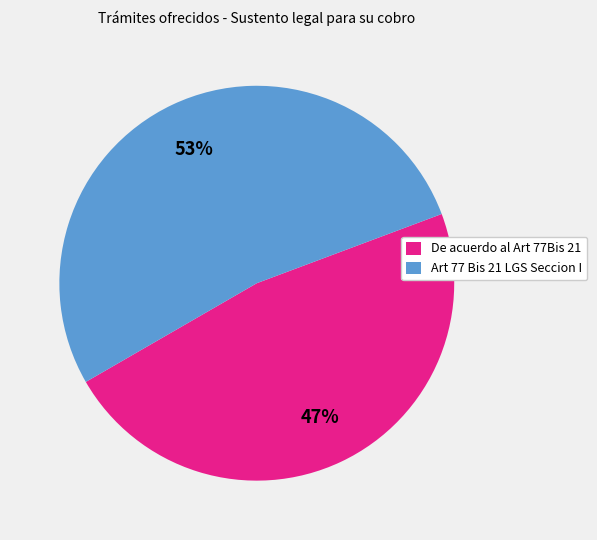

To the nearest percent, what is the combined percentage of De acuerdo al Art 77Bis 21 and Art 77 Bis 21 LGS Seccion I?

100%